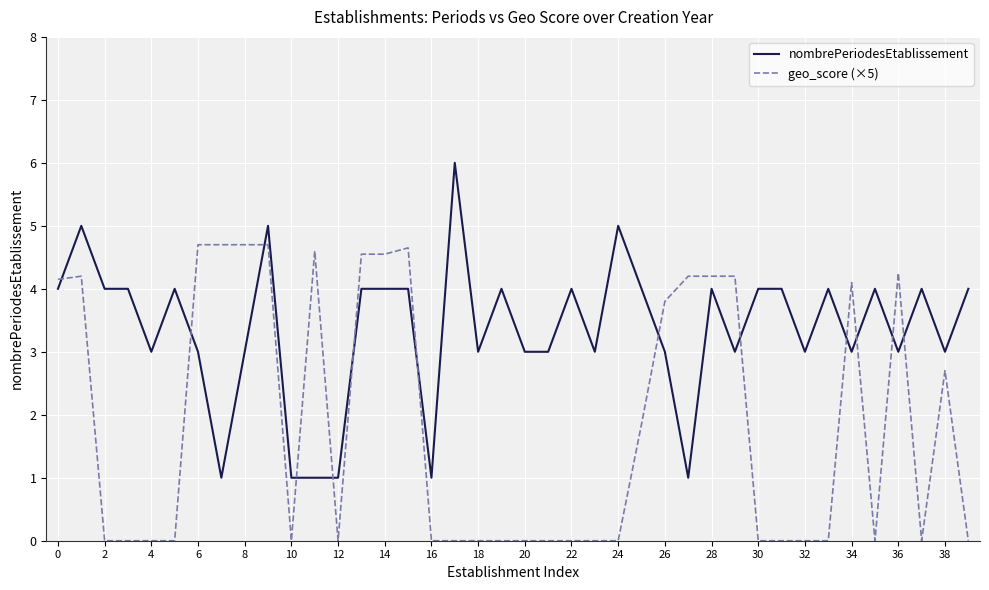

True or false: nombrePeriodesEtablissement and geo_score (×5) cross at least once.

True